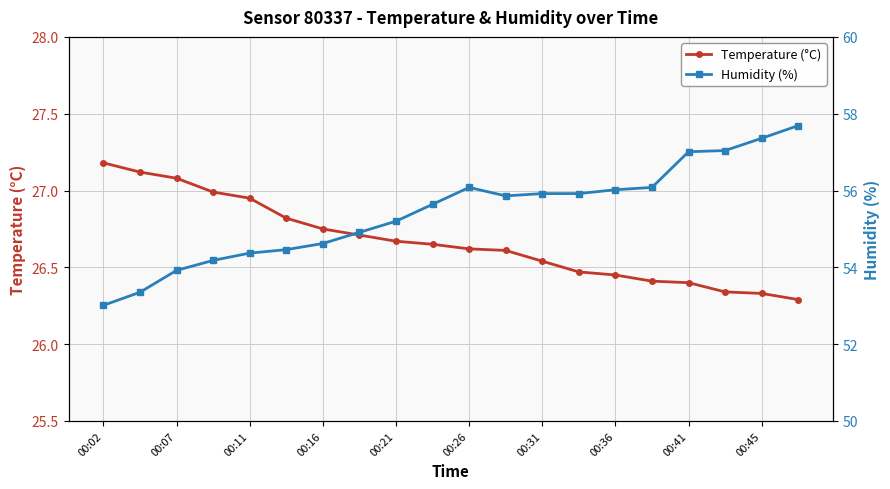

True or false: Temperature (°C) and Humidity (%) cross at least once.

False